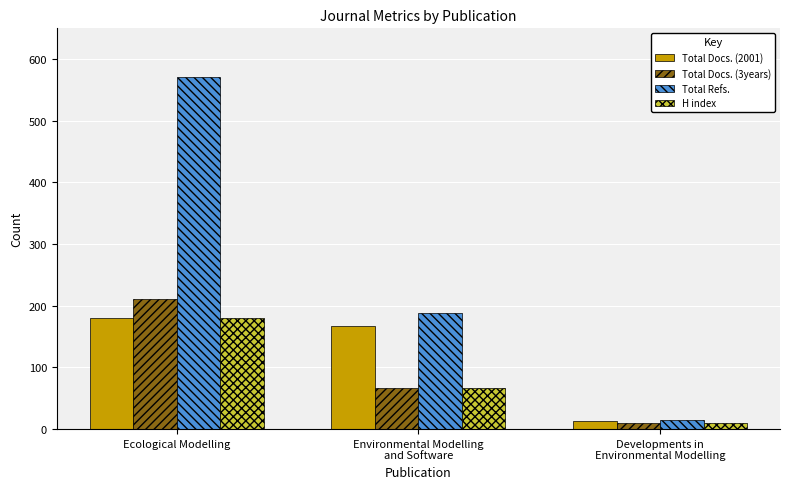

How many bars are there in each group?

4